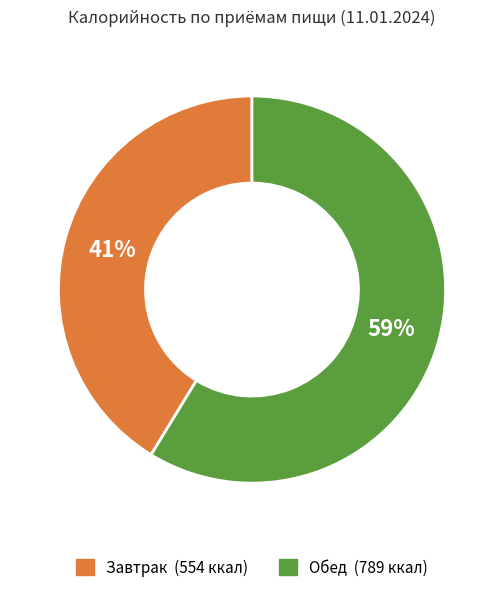

What is the ratio of the value at Завтрак to the value at Обед?

0.7